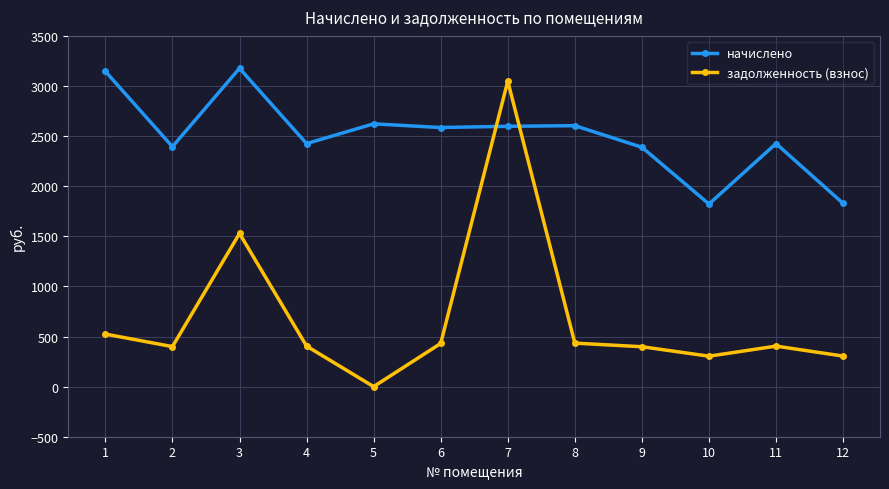

List the series in order of their peak value, lowest first.

задолженность (взнос), начислено